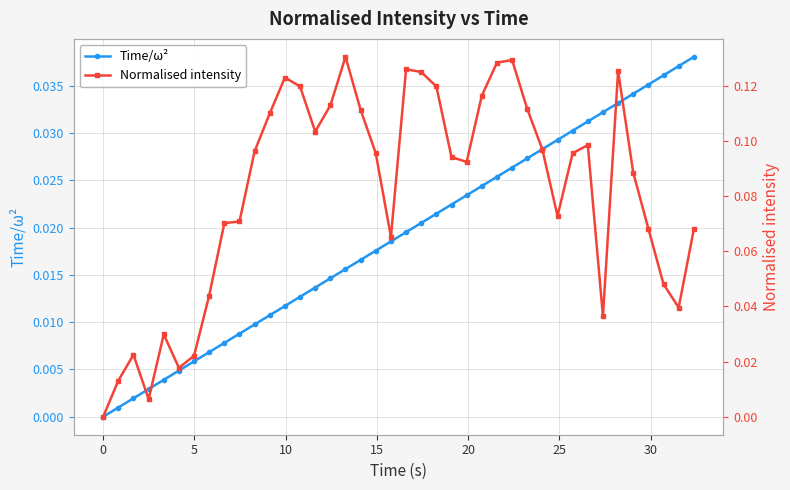

True or false: Normalised intensity and Time/ω² intersect in this chart.

False